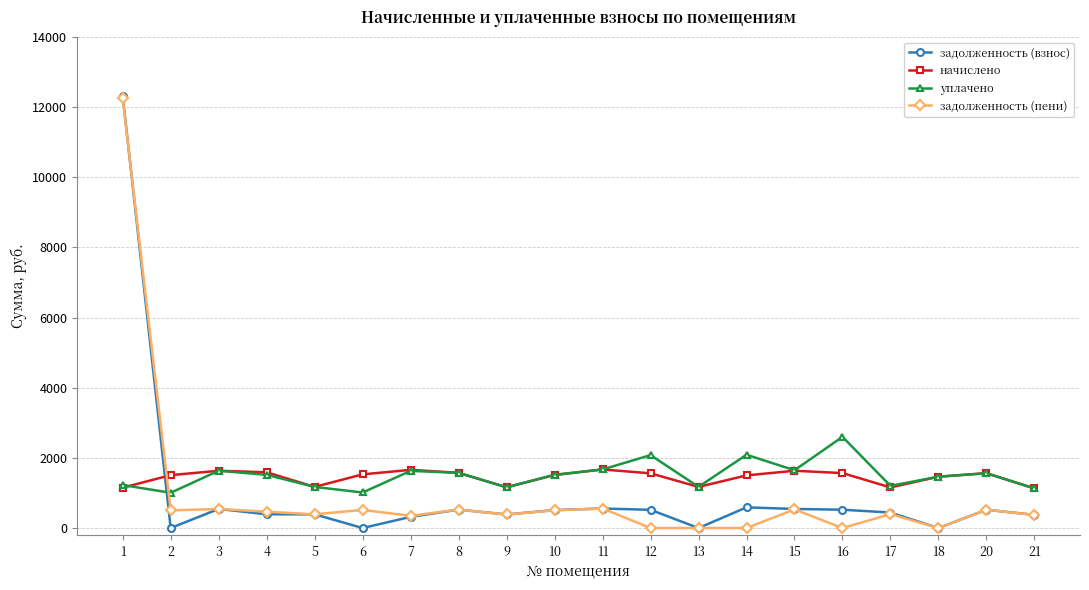

What is the difference between the highest and lowest values at 16?

2600.1